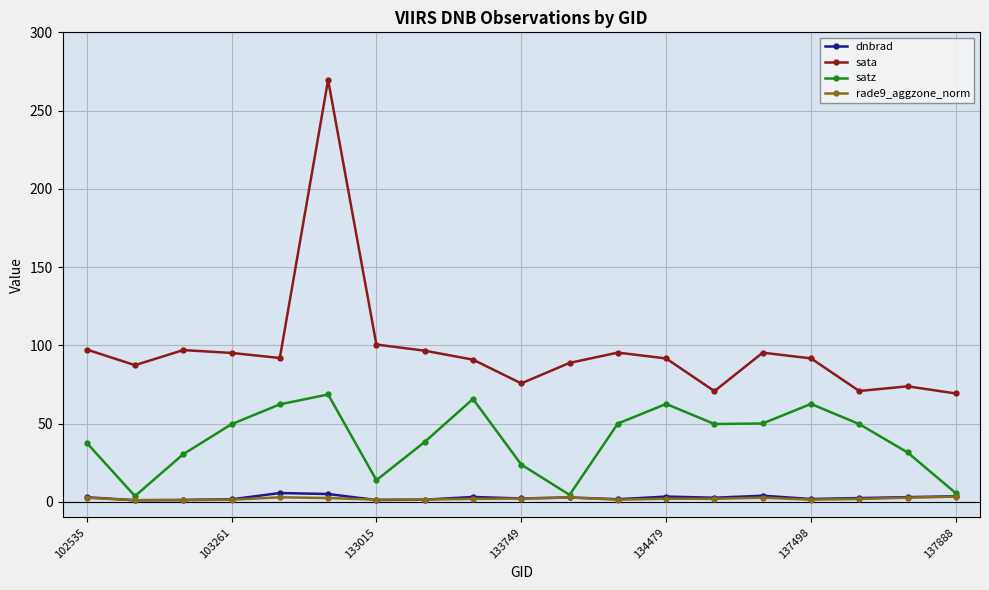

True or false: sata and rade9_aggzone_norm intersect in this chart.

False